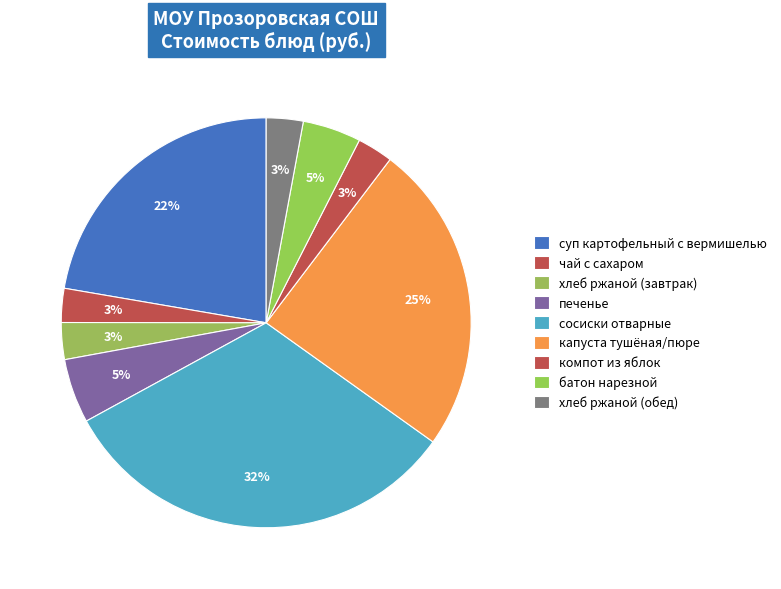

Rank the categories by value from highest to lowest.

сосиски отварные, капуста тушёная/пюре, суп картофельный с вермишелью, печенье, батон нарезной, хлеб ржаной (завтрак), хлеб ржаной (обед), компот из яблок, чай с сахаром